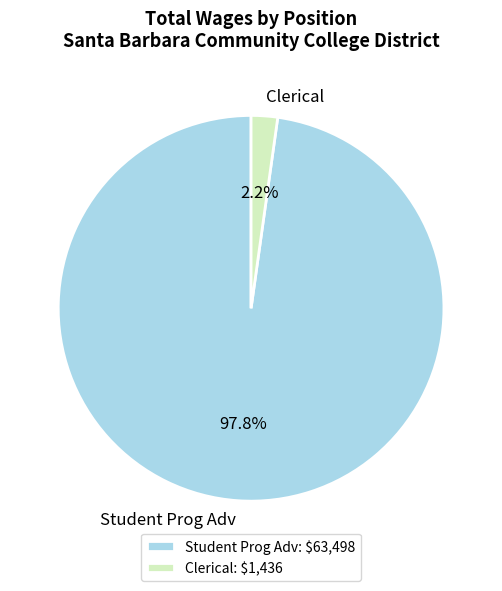

Which has a higher value, Student Prog Adv or Clerical?

Student Prog Adv